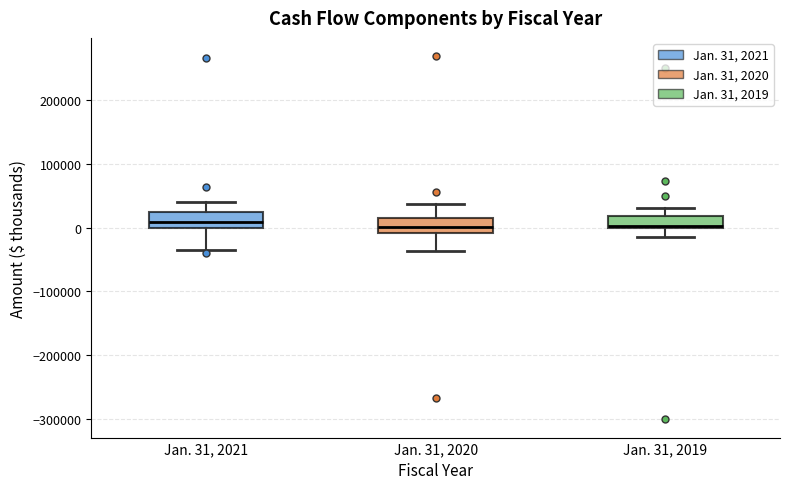

Where does the upper whisker of the box for Jan. 31, 2019 end on the y-axis? The values are not printed on the chart, so give them approximately, as read against the axis.

30000